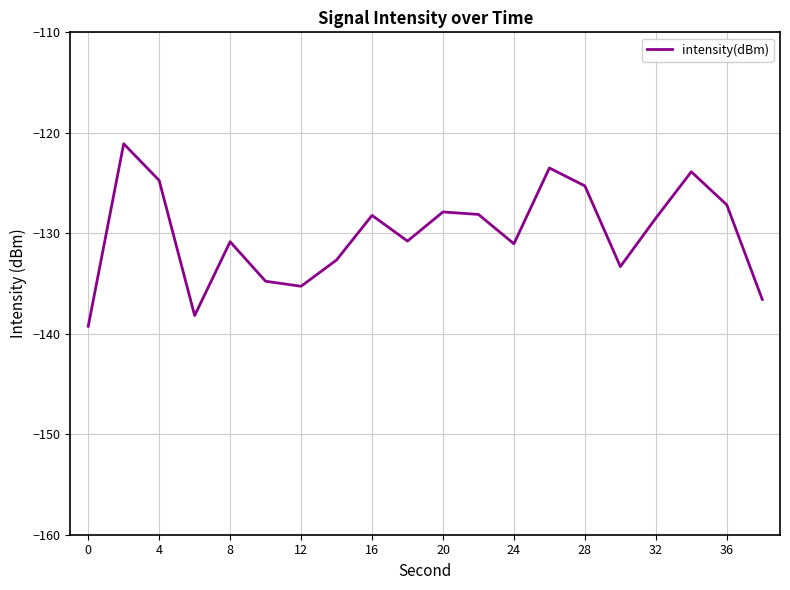

Does the chart display data point markers on the line(s)?

No